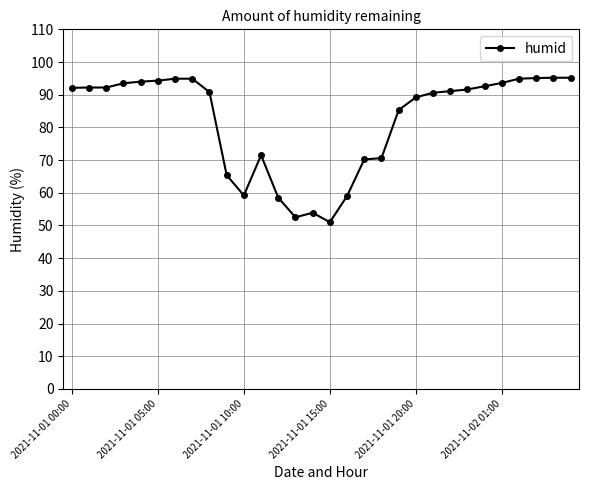

True or false: the data has more than 1 interior local peaks.

True